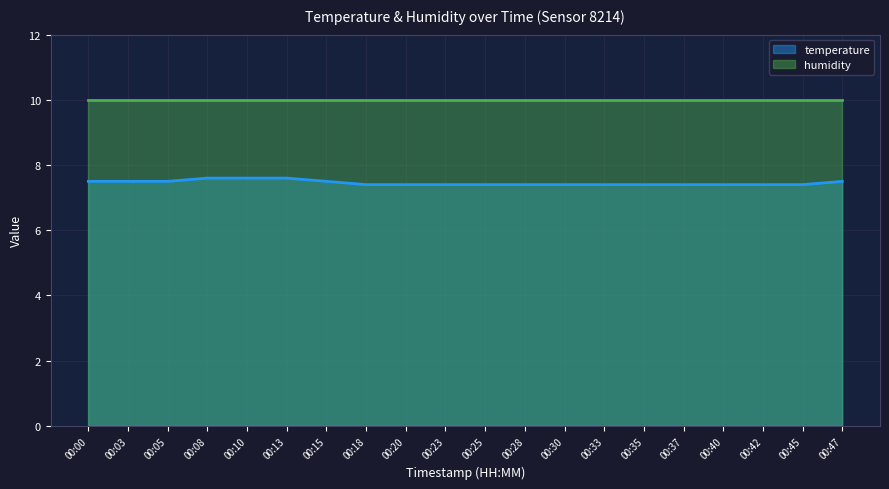

The chart shows a value of 7.4 at 00:28. True or false?

True